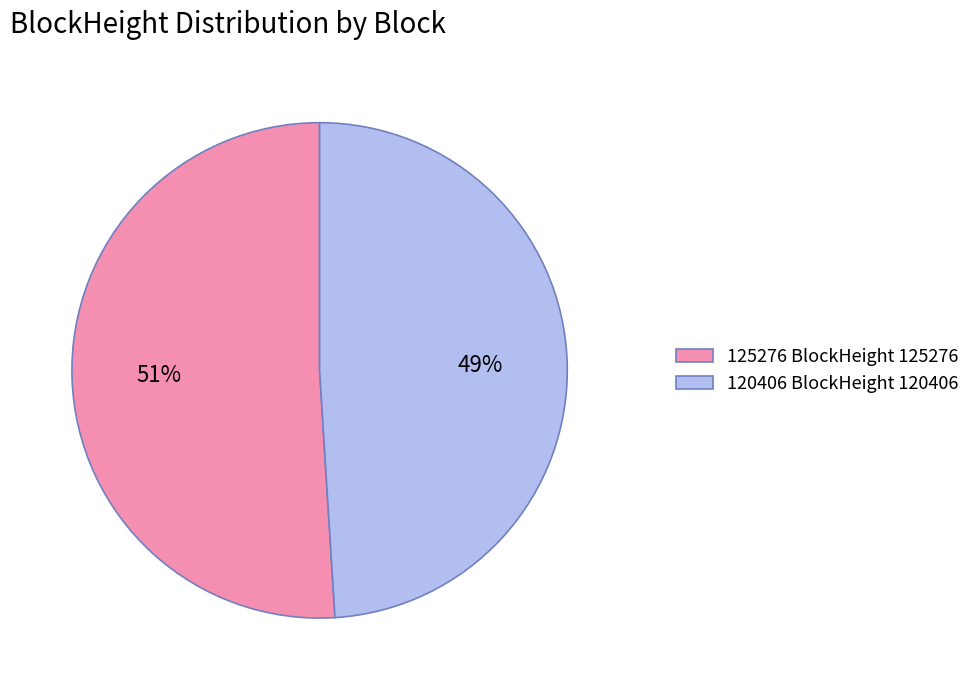

How many segments does this pie chart have?

2